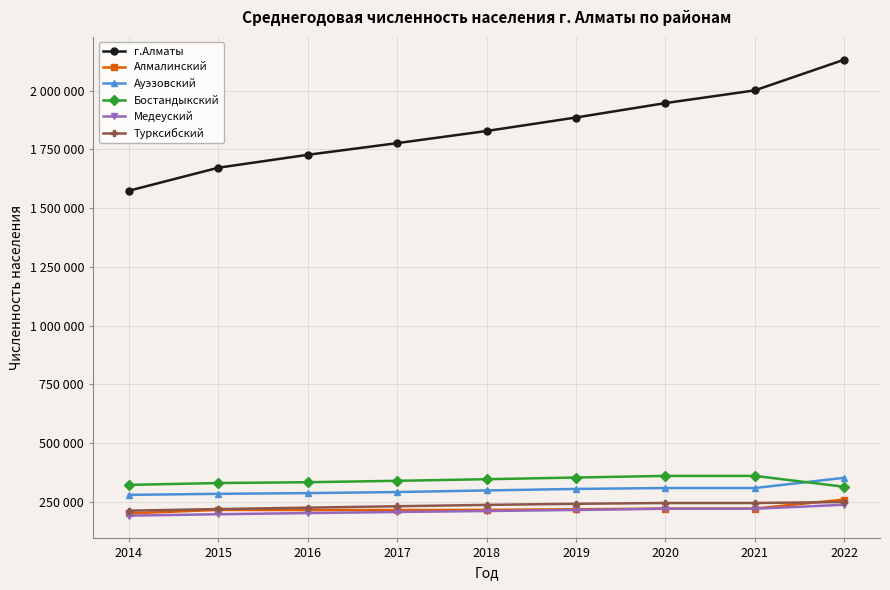

Reading left to right, what are all the values shown in this chart?

г.Алматы: 2014=1574171	2015=1672105	2016=1727037	2017=1776651	2018=1828325	2019=1885739	2020=1947040	2021=2001060	2022=2131693
Алмалинский: 2014=201715	2015=216502	2016=215759	2017=215951	2018=216521	2019=219268	2020=222270	2021=222270	2022=260501
Ауэзовский: 2014=280362	2015=284915	2016=287935	2017=292484	2018=299310	2019=305702	2020=309574	2021=309574	2022=353115
Бостандыкский: 2014=322925	2015=330768	2016=334309	2017=340226	2018=347076	2019=354253	2020=361166	2021=361166	2022=314839
Медеуский: 2014=192187	2015=198089	2016=203029	2017=207594	2018=211750	2019=216253	2020=221463	2021=221463	2022=238377
Турксибский: 2014=213215	2015=220030	2016=226056	2017=232025	2018=237831	2019=242525	2020=245856	2021=245856	2022=249961